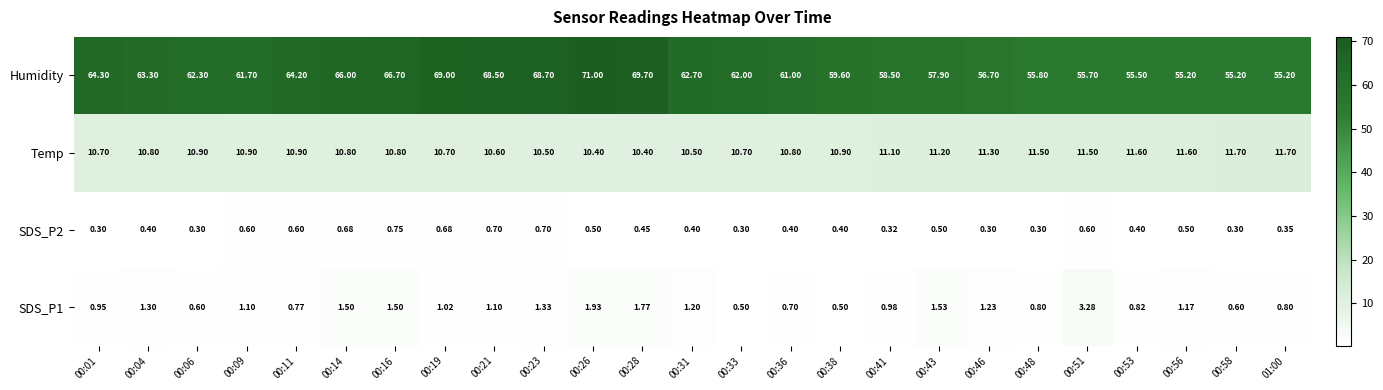

What is the total value across all series at 00:19?

81.4